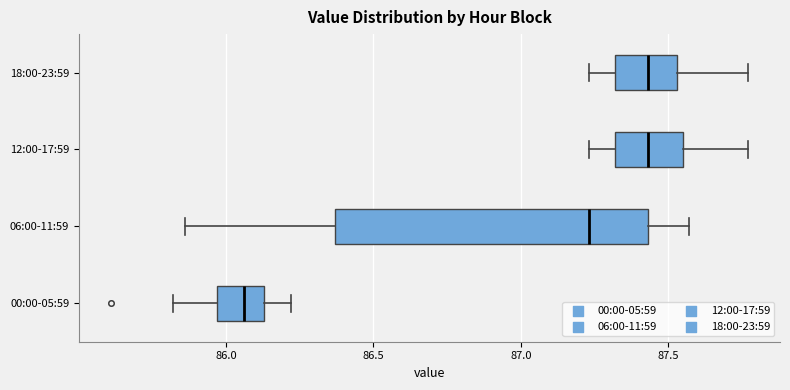

Which box's median line is the furthest to the left?

00:00-05:59